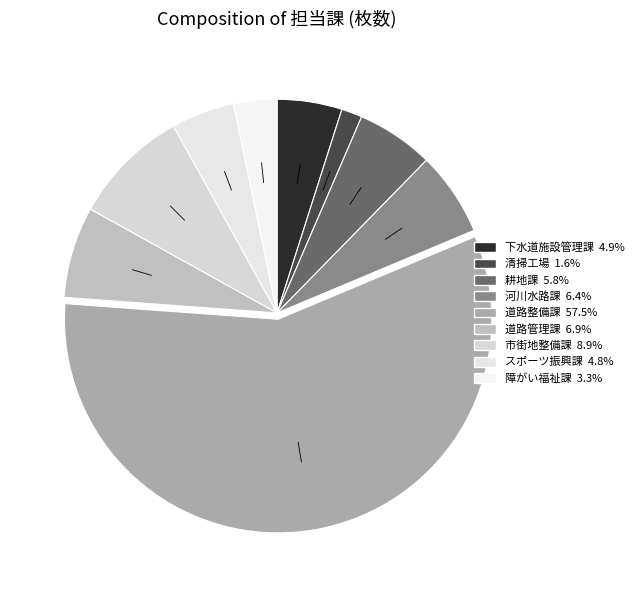

How many segments does this pie chart have?

9